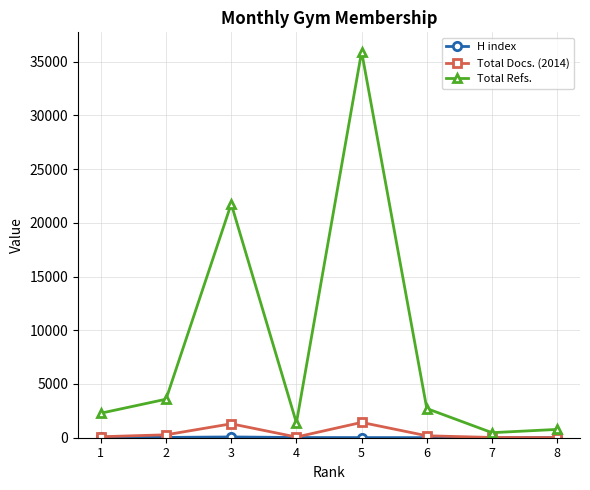

At which category is the sum across all series the highest?

5